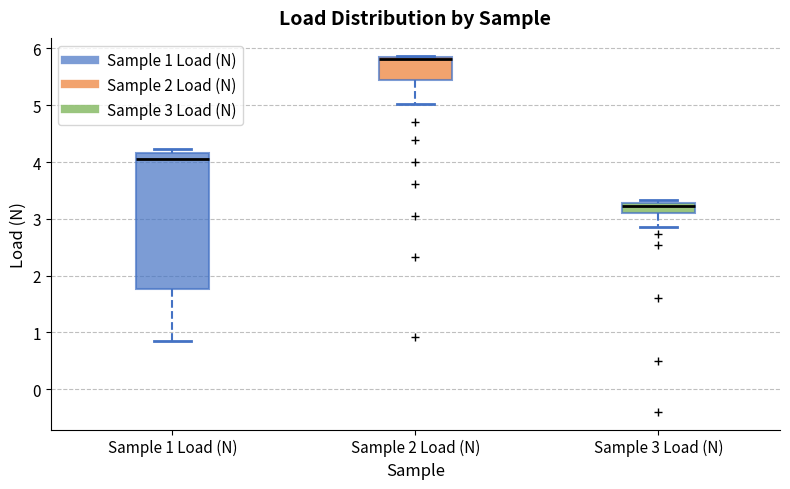

Which box is the tallest, from its lower edge to its upper edge?

Sample 1 Load (N)